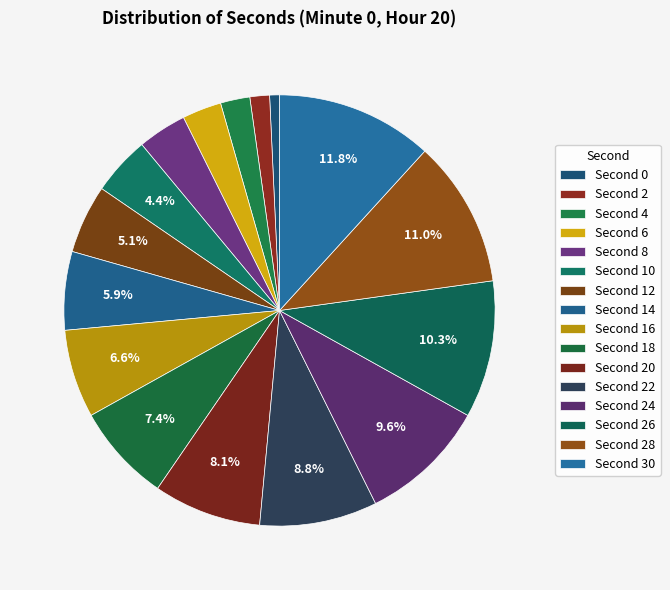

Count the number of slices in the pie.

16